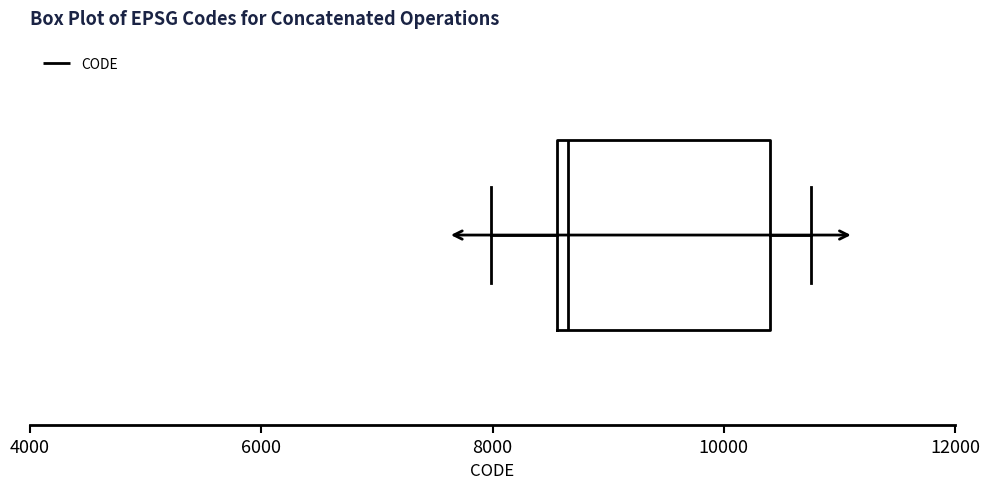

Where is the left edge of the box on the x-axis? The values are not printed on the chart, so give them approximately, as read against the axis.

8600